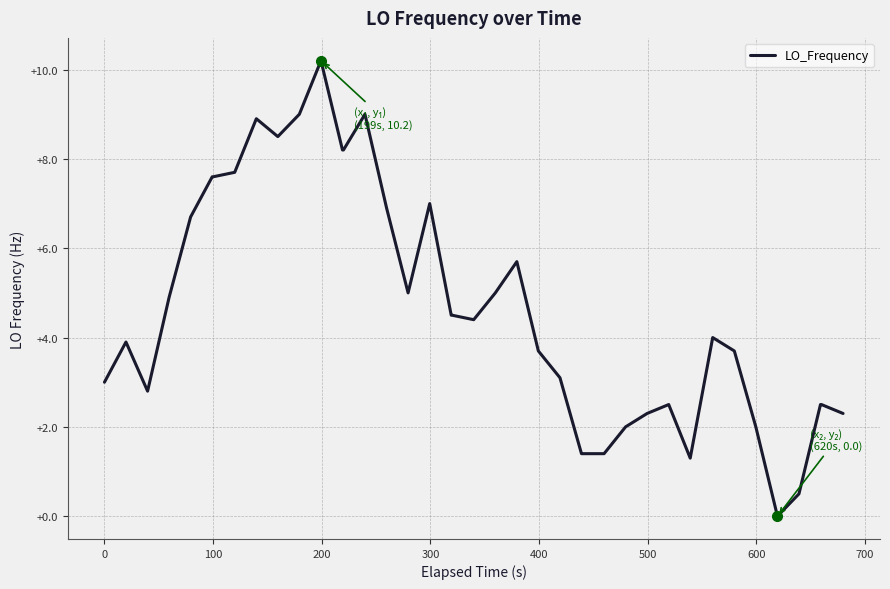

What is the average value?

4.6